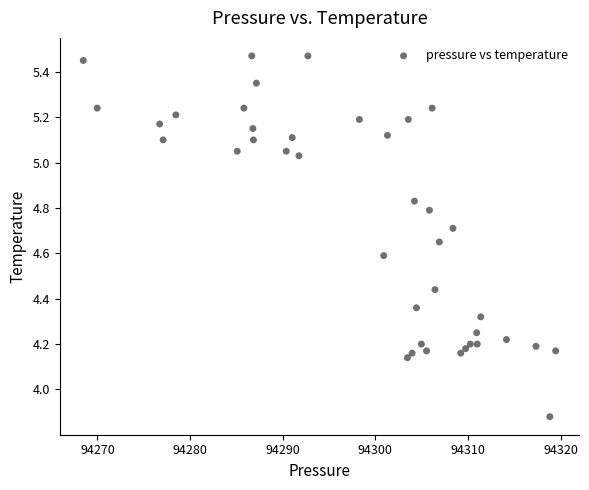

What is the range of X values (max minus min)?

51.0